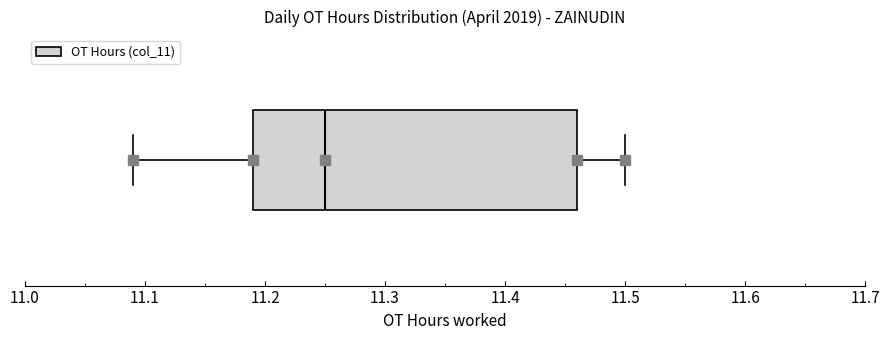

Read this box plot against the x-axis: the position of the median line, the range covered by the box, and the ends of both whiskers. The values are not printed on the chart, so give them approximately, as read against the axis.

median 11.25, box 11.19 to 11.46, whiskers 11.09 to 11.50